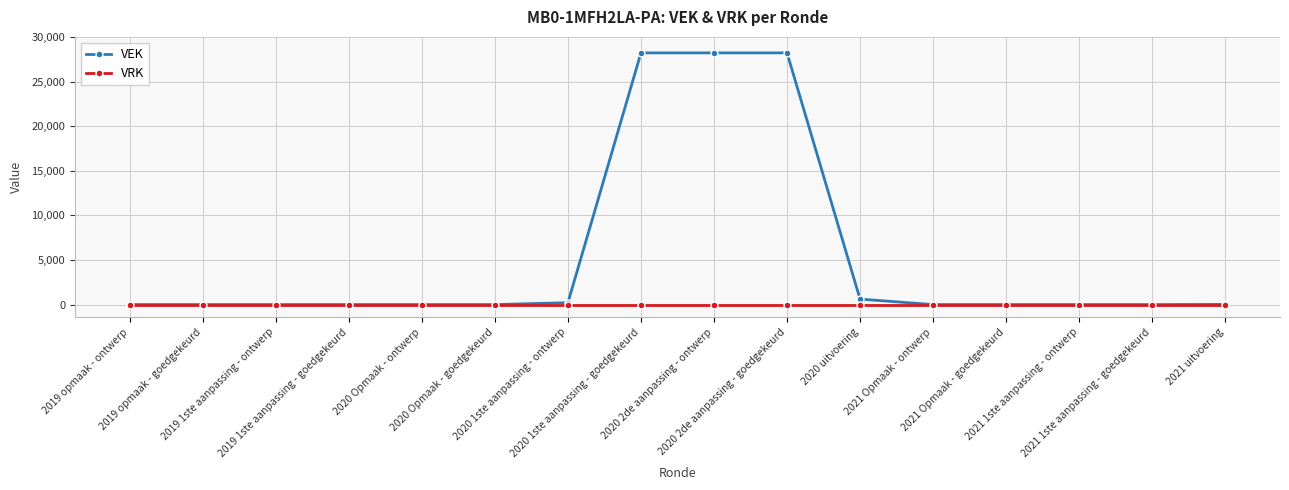

List the series in order of their peak value, highest first.

VEK, VRK